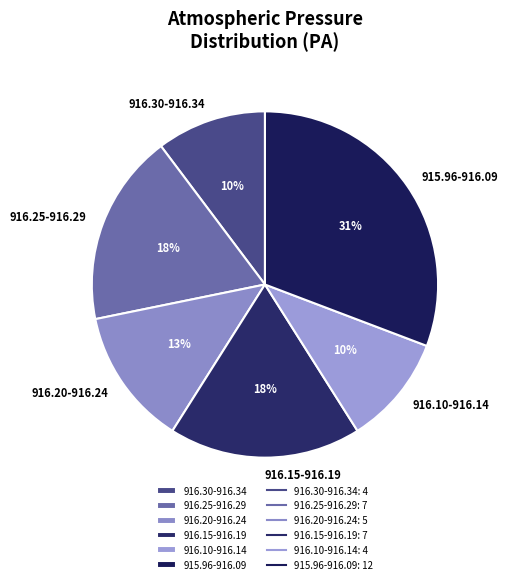

Is the sum of 915.96-916.09 and 916.30-916.34 greater than half?

No